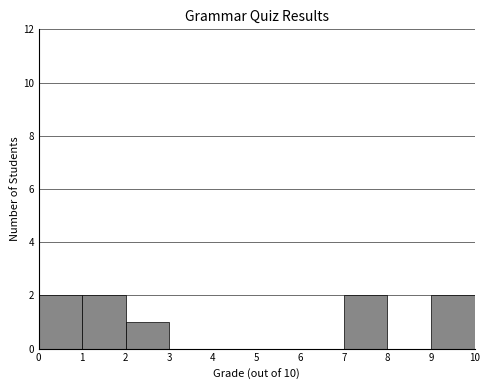

Reading left to right, list every bar in this chart as the range it spans on the x-axis followed by its height. The values are not printed on the chart, so give them approximately, as read against the axis.

0 to 1: 2
1 to 2: 2
2 to 3: 1
3 to 4: 0
4 to 5: 0
5 to 6: 0
6 to 7: 0
7 to 8: 2
8 to 9: 0
9 to 10: 2